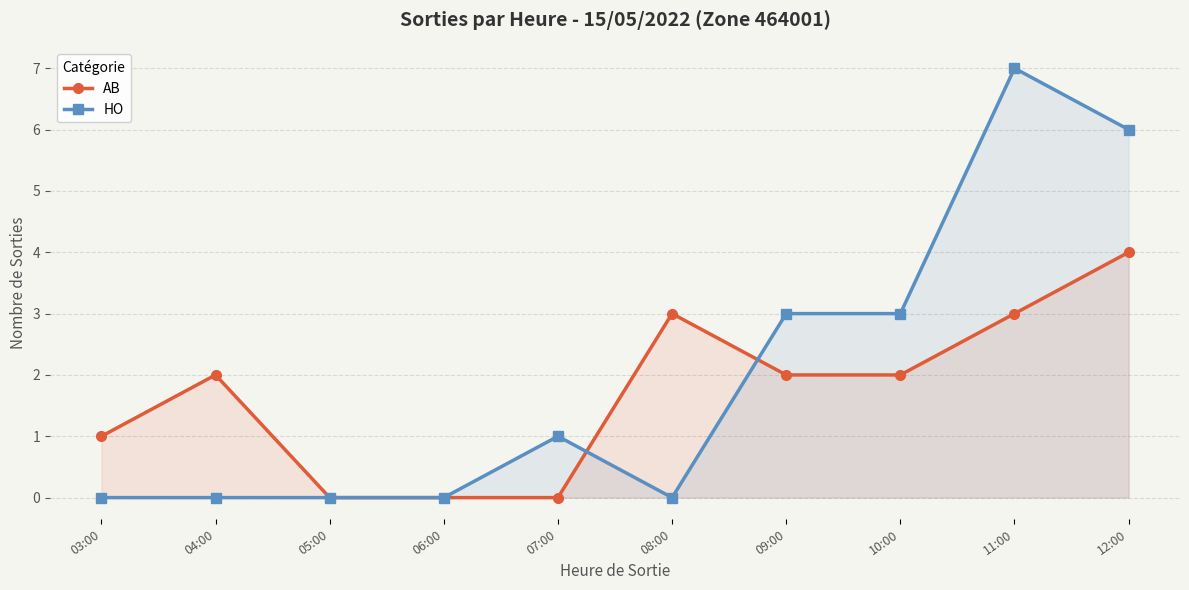

What position from the left is 09:00?

7